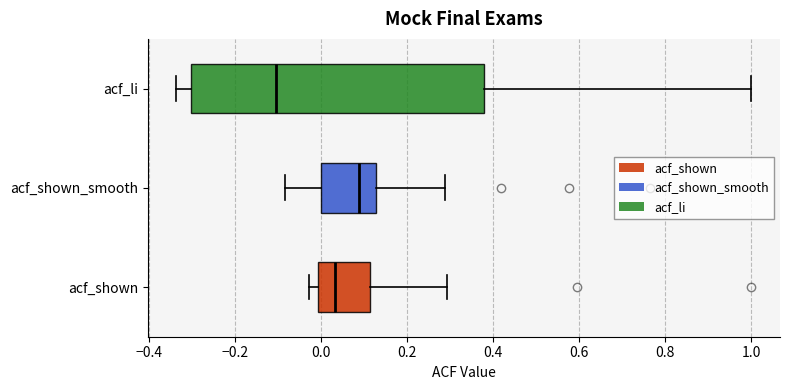

Reading bottom to top, read every box against the x-axis: the position of its median line, the range the box covers, and the ends of its whiskers. The values are not printed on the chart, so give them approximately, as read against the axis.

acf_shown: median 0.04, box 0.00 to 0.12, whiskers -0.02 to 0.30
acf_shown_smooth: median 0.08, box 0.00 to 0.12, whiskers -0.08 to 0.28
acf_li: median -0.10, box -0.30 to 0.38, whiskers -0.34 to 1.00